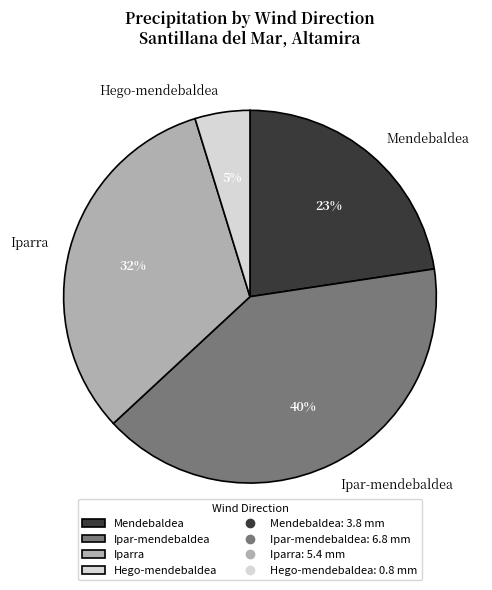

Is it true that Ipar-mendebaldea is 34% of the pie?

False